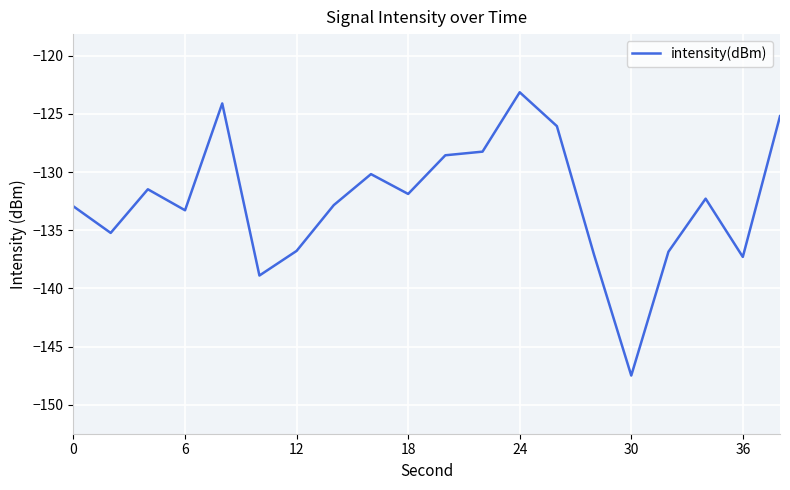

How many lines are shown in the chart?

1